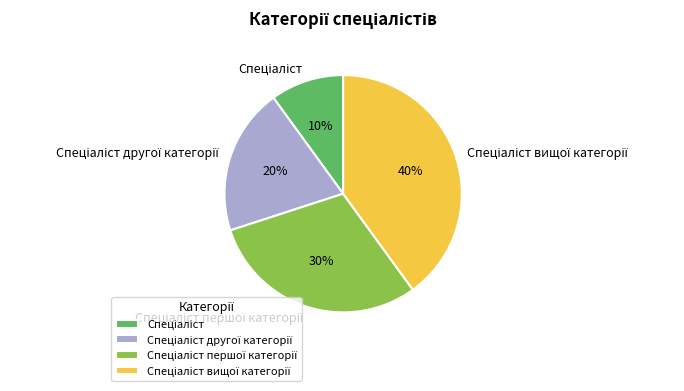

To the nearest percent, what is the average slice percentage?

25%